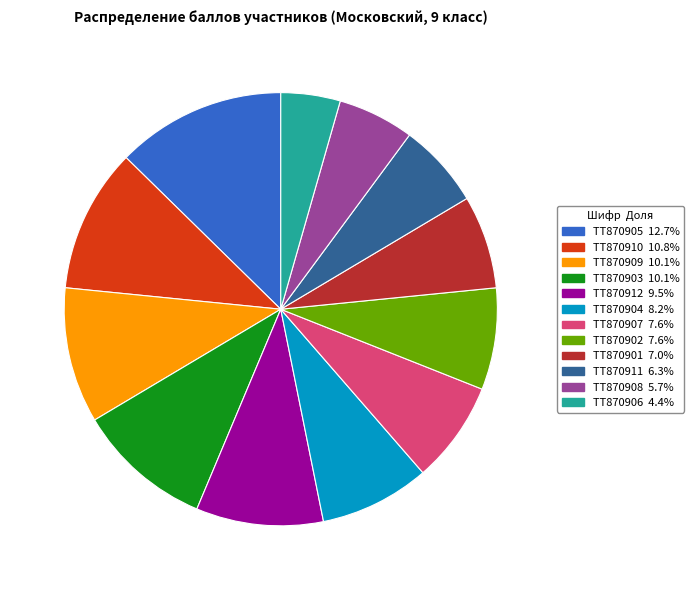

Count the number of slices in the pie.

12